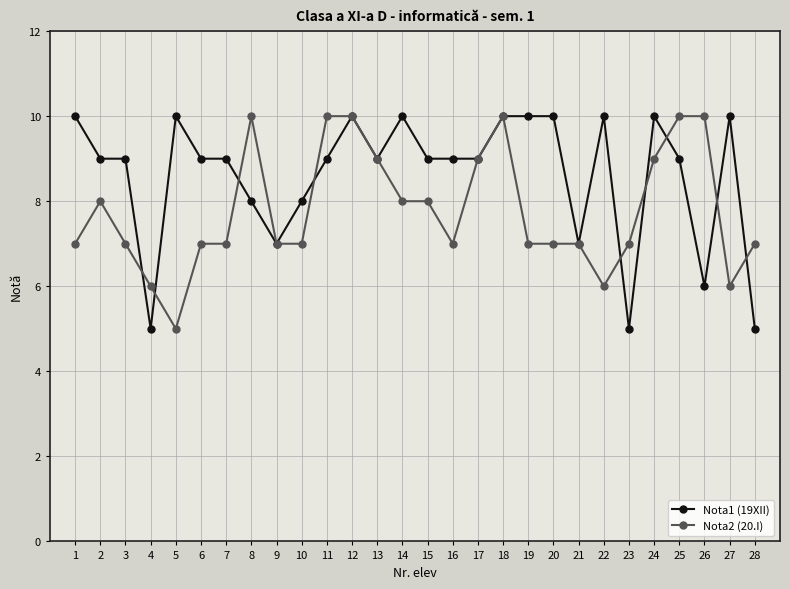

How many lines are shown in the chart?

2